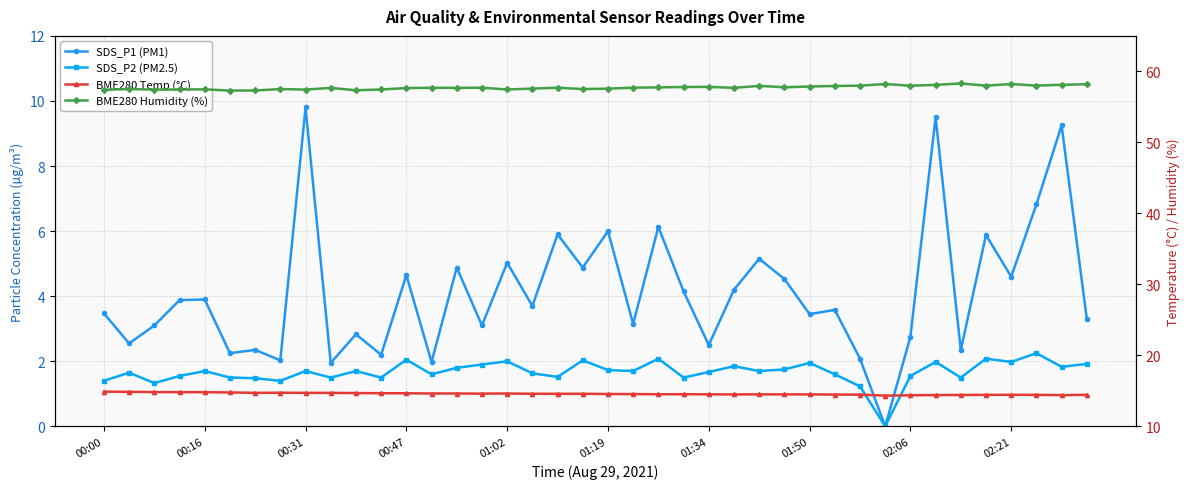

Does the chart have visible grid lines?

Yes